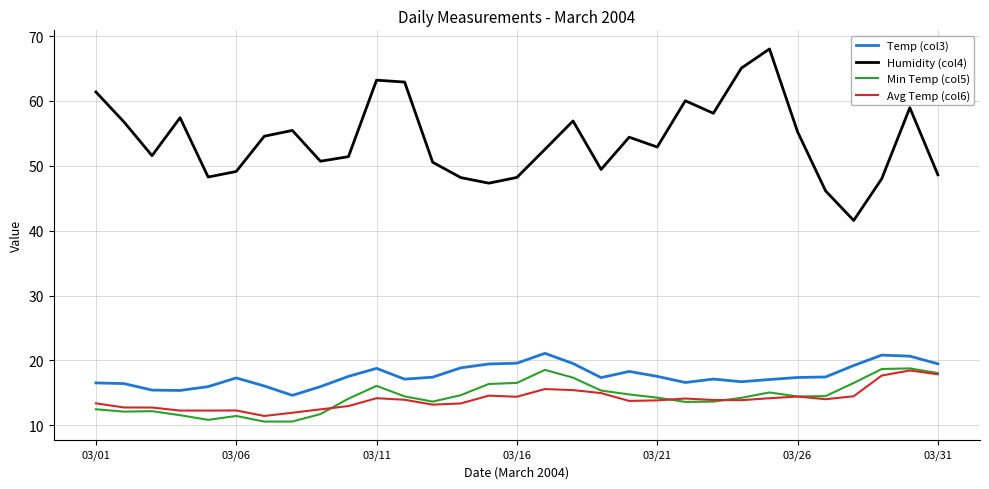

Which series has the largest total across all categories?

Humidity (col4)